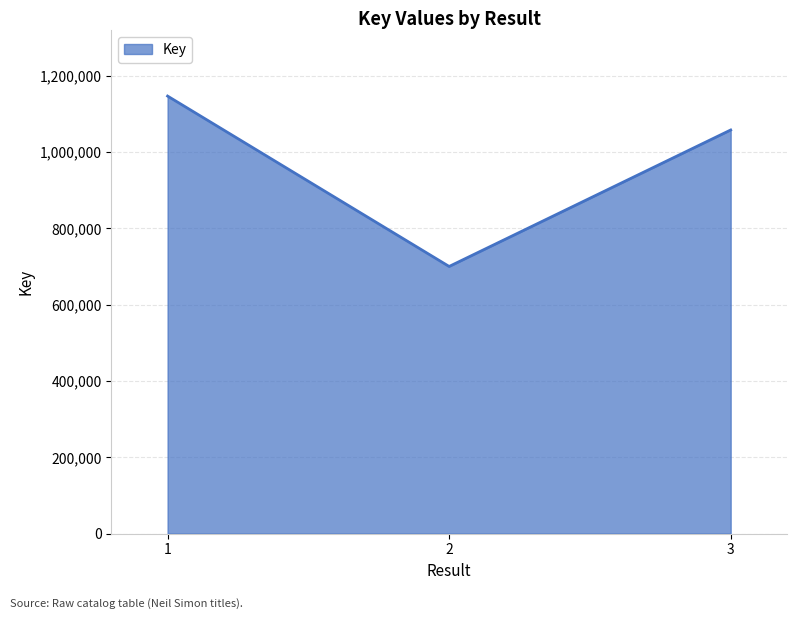

True or false: the data shows 1566362 at 1.

False